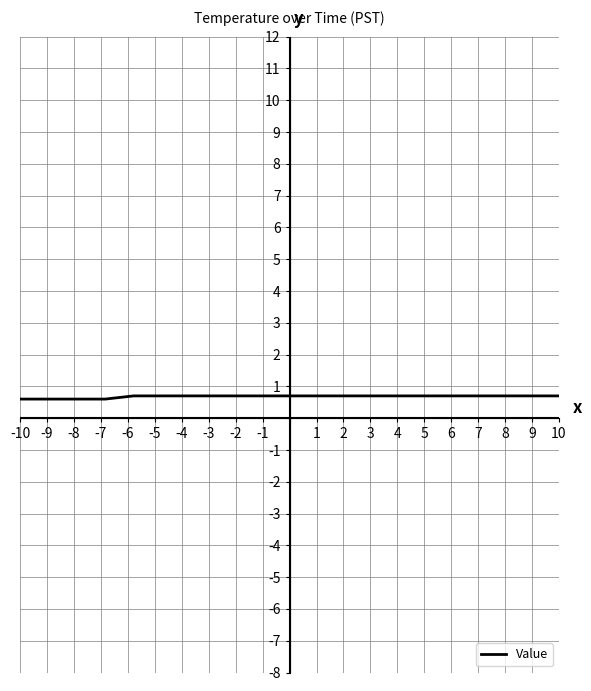

What is the greatest value displayed?

0.7